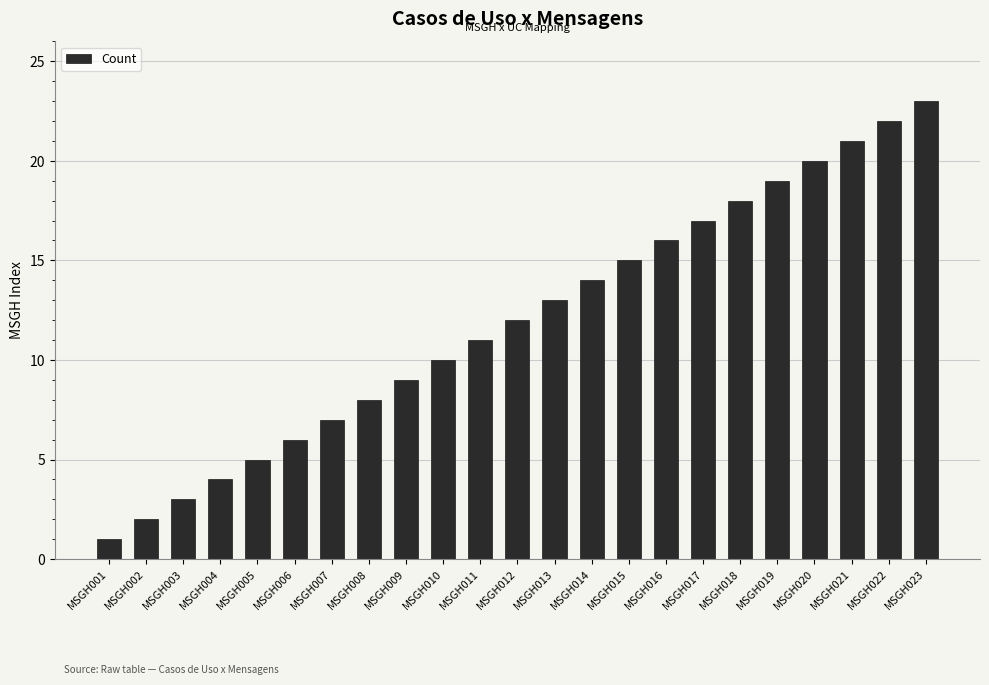

Does the chart contain any negative values?

No